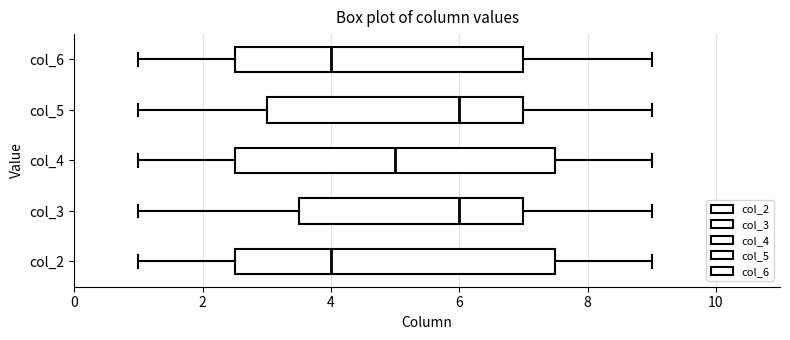

Where is the right edge of the box for col_6 on the x-axis? The values are not printed on the chart, so give them approximately, as read against the axis.

7.0